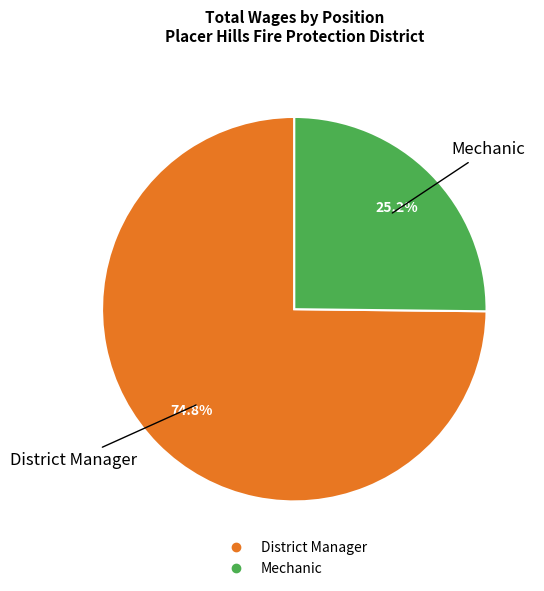

To the nearest percent, what portion does District Manager represent?

75%